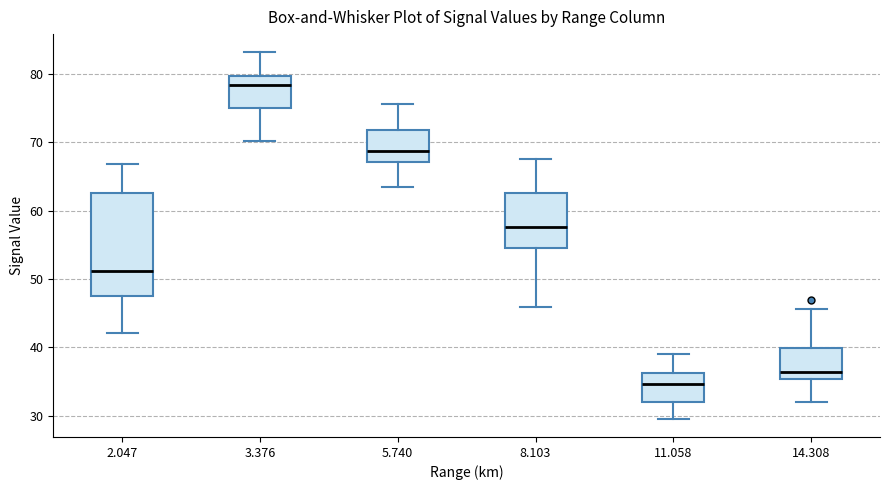

Reading left to right, read every box against the y-axis: the position of its median line, the range the box covers, and the ends of its whiskers. The values are not printed on the chart, so give them approximately, as read against the axis.

2.047: median 51, box 48 to 63, whiskers 42 to 67
3.376: median 78, box 75 to 80, whiskers 70 to 83
5.740: median 69, box 67 to 72, whiskers 64 to 76
8.103: median 58, box 55 to 63, whiskers 46 to 68
11.058: median 35, box 32 to 36, whiskers 30 to 39
14.308: median 36, box 35 to 40, whiskers 32 to 46